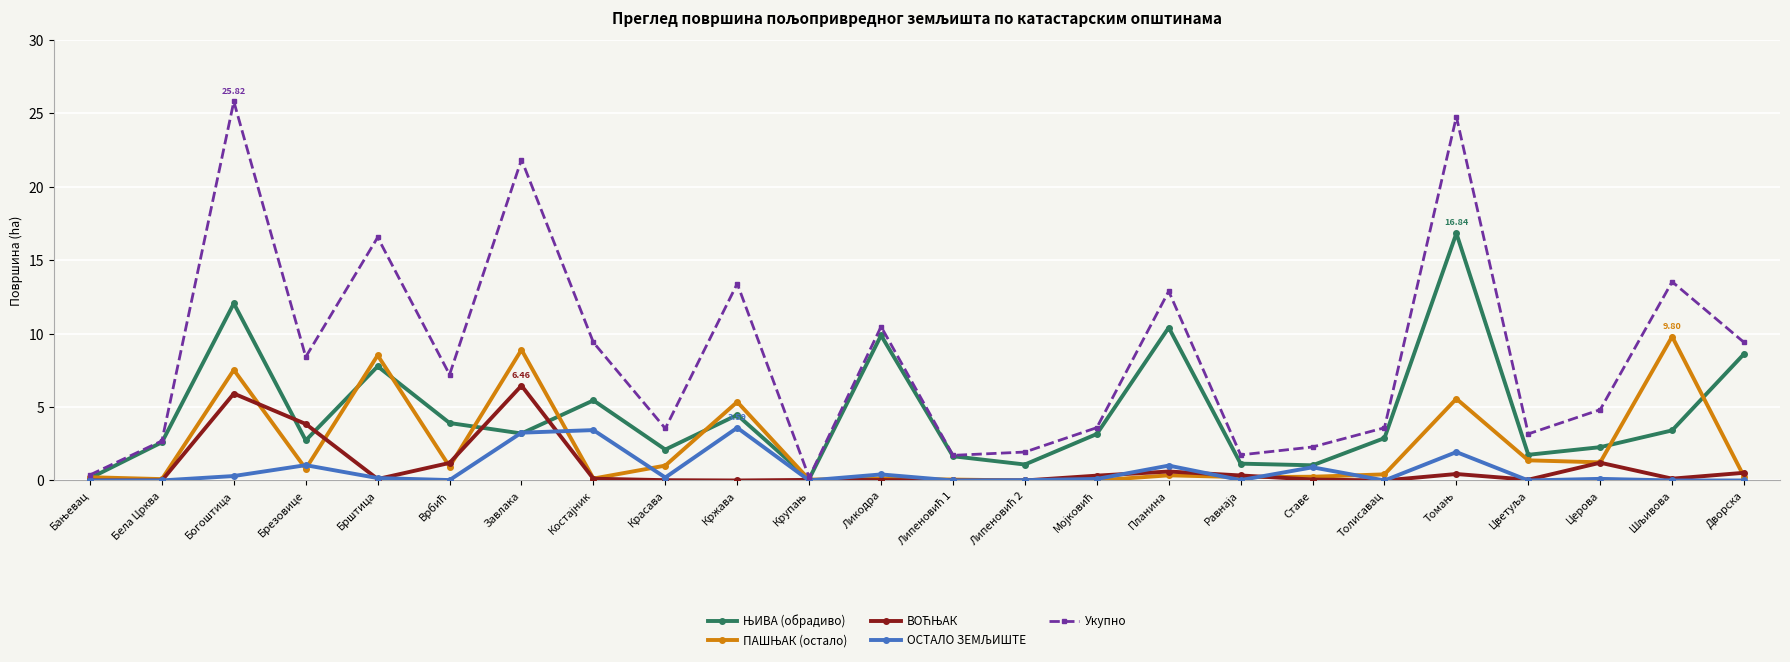

What is the difference between the highest and lowest values at Брезовице?

7.6